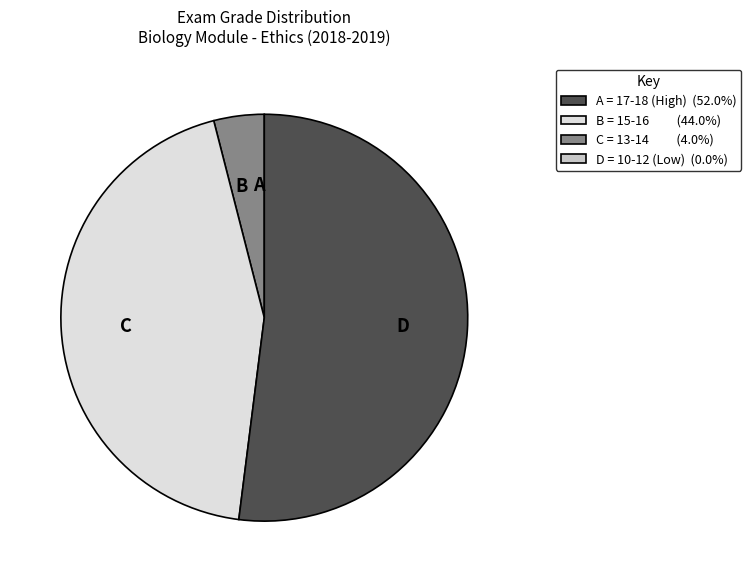

What is the largest slice in the pie chart?

D